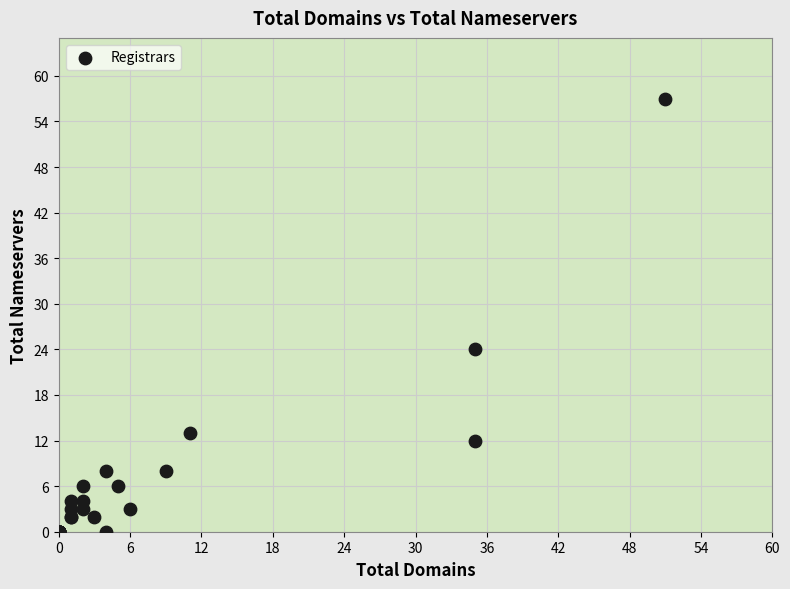

What Y value in the scatter plot is closest to 28?

24